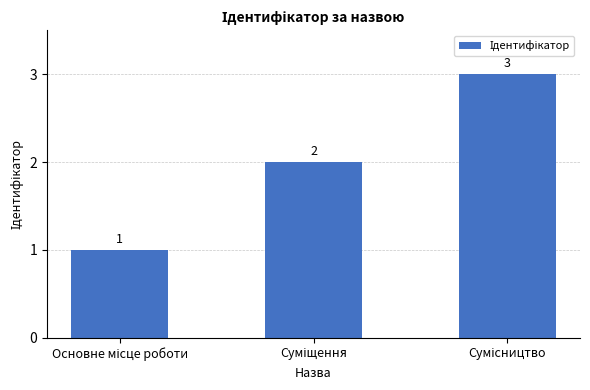

Reading right to left, transcribe all the data shown in this chart.

3	2	1